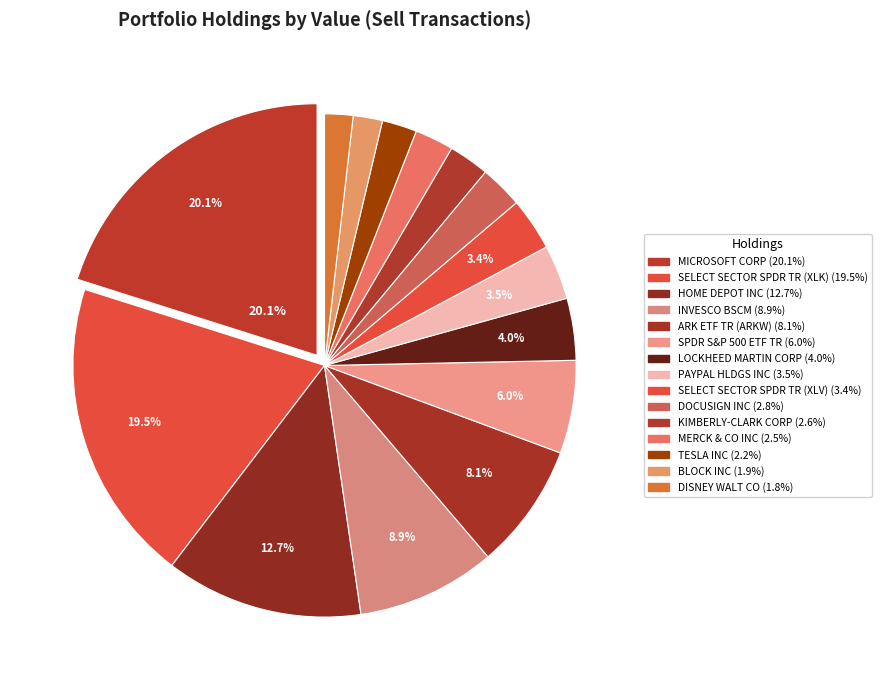

How many slices are in this pie chart?

15